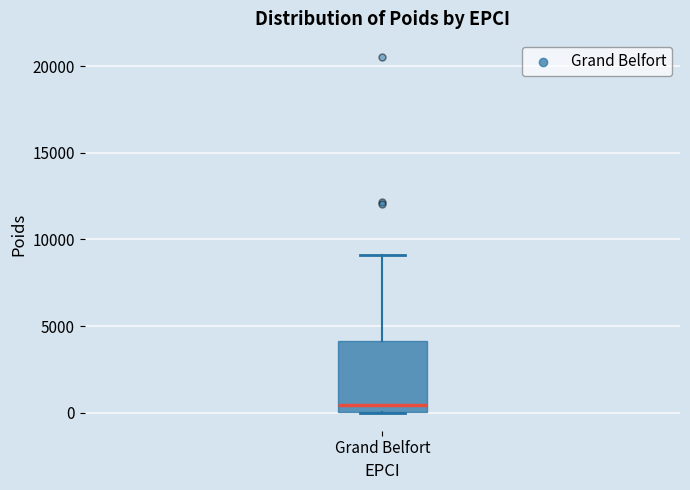

Read this box plot against the y-axis: the position of the median line, the range covered by the box, and the ends of both whiskers. The values are not printed on the chart, so give them approximately, as read against the axis.

median 500, box 0 to 4000, whiskers 0 to 9000